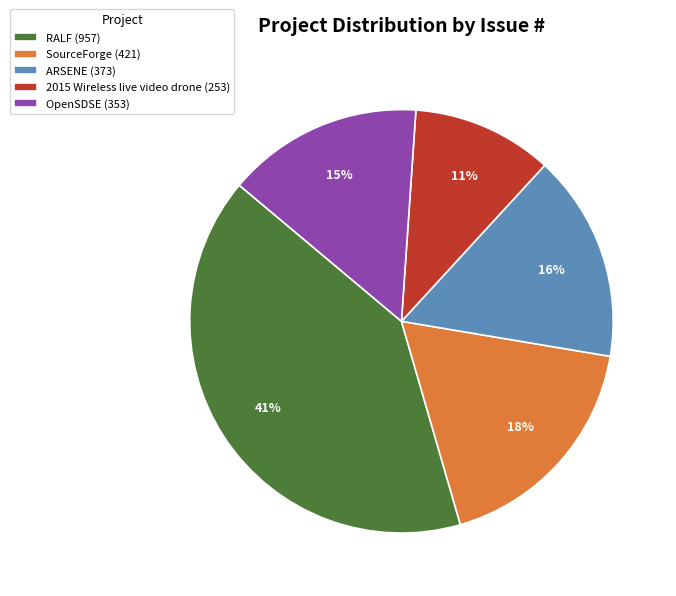

Count the number of slices in the pie.

5